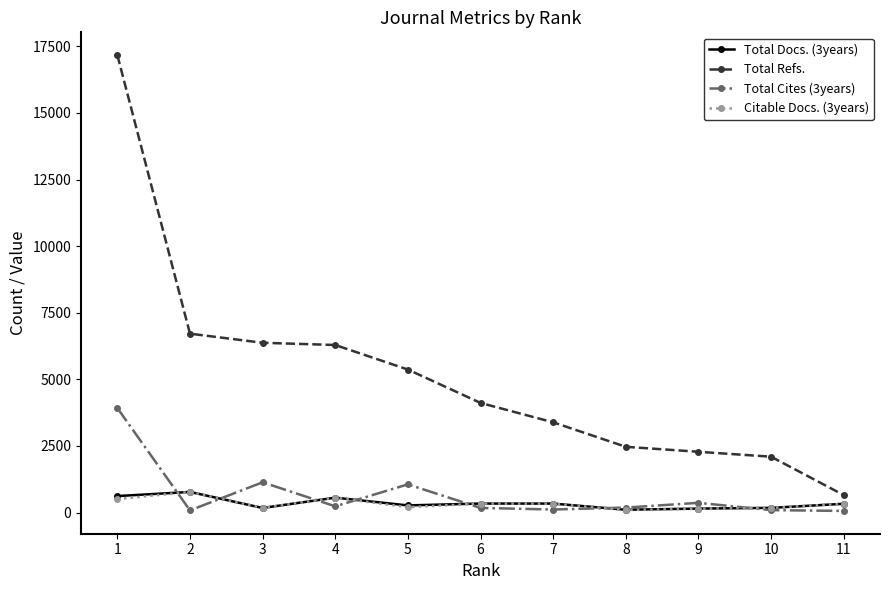

What is the value of the Total Docs. (3years) point at the 7th from the left?

338